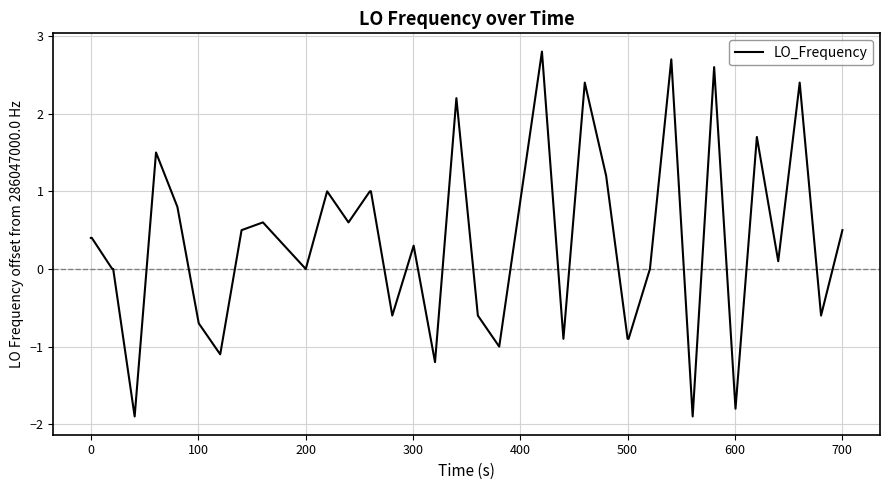

What is the difference between the maximum and minimum values?

4.7